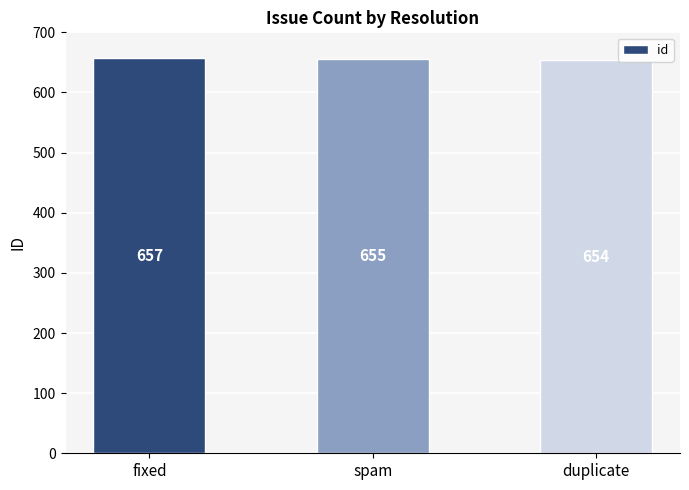

List the labels in order of value, smallest first.

duplicate, spam, fixed